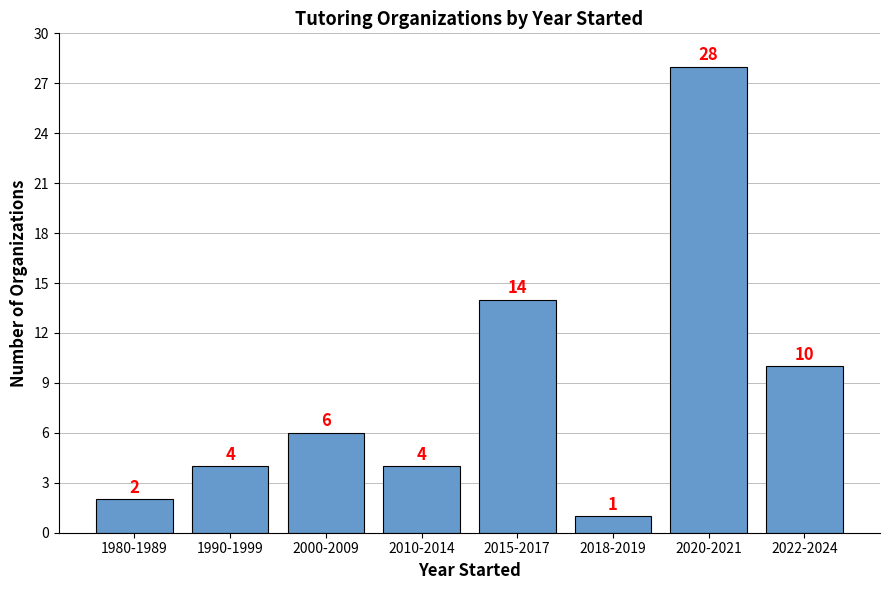

Reading left to right, extract all data points from this chart.

2	4	6	4	14	1	28	10